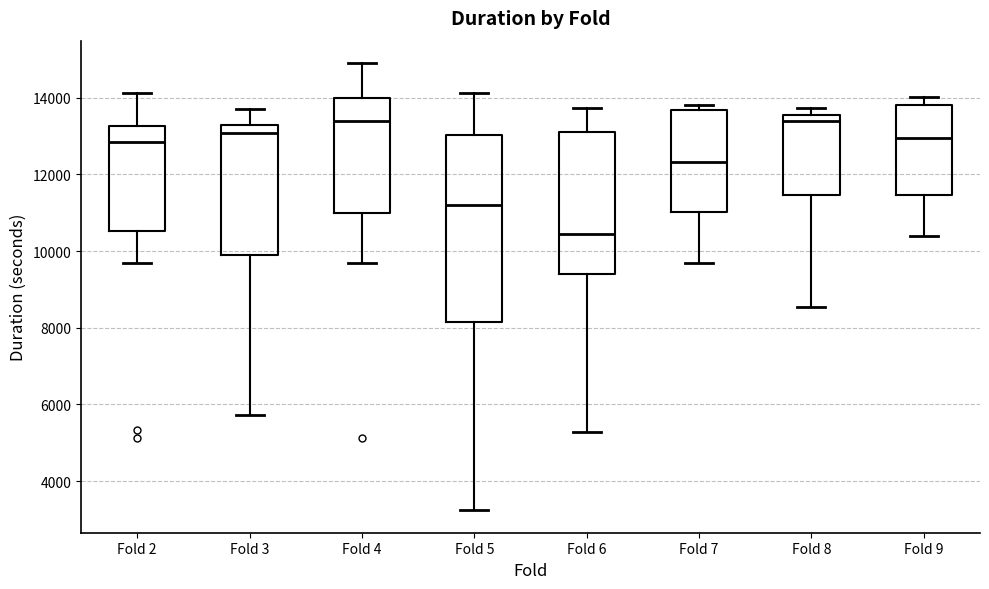

Comparing the boxes themselves (not the whiskers), which one is the tallest?

Fold 5